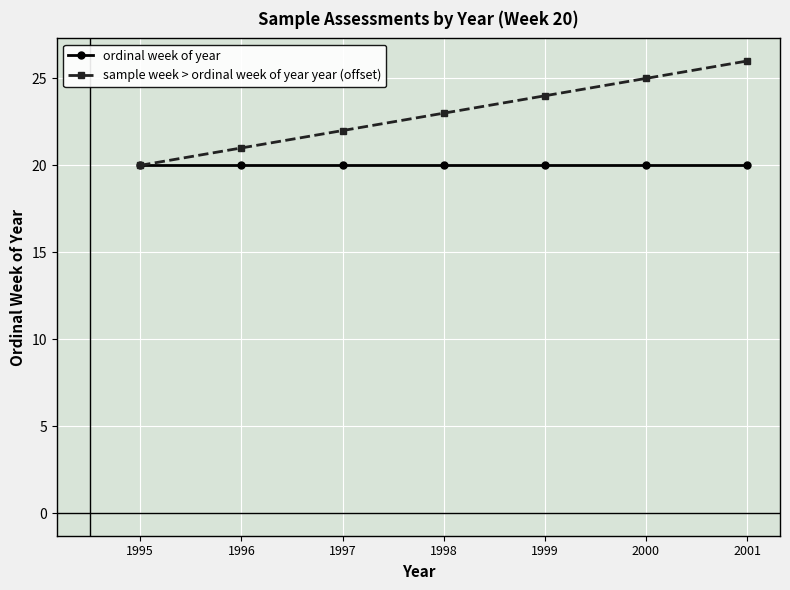

True or false: sample week > ordinal week of year year (offset) has a value of 37 at 1999.

False